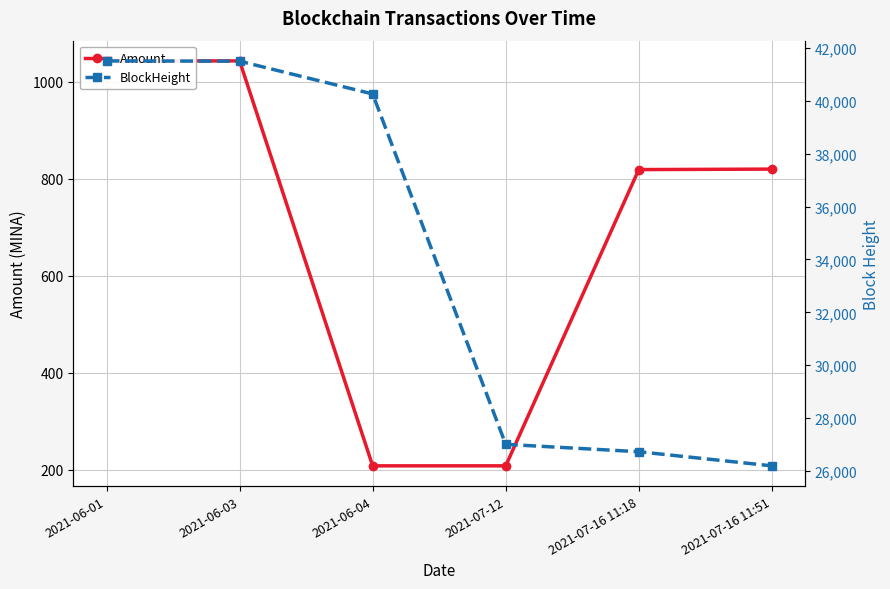

List the series in order of their peak value, highest first.

BlockHeight, Amount